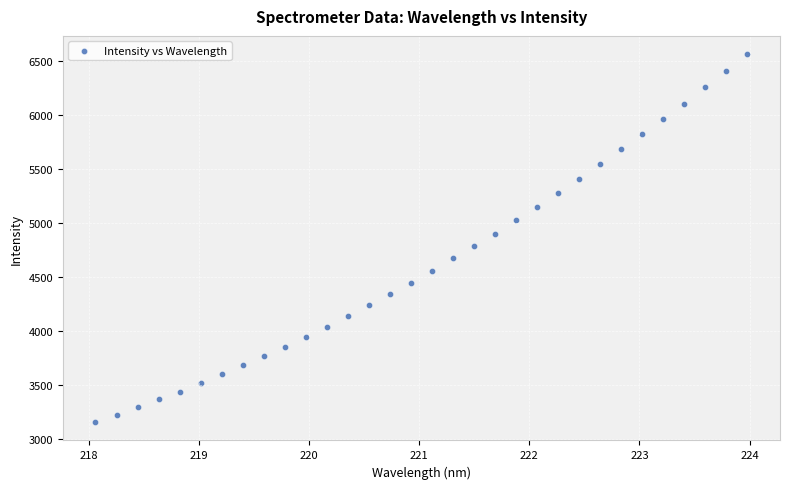

What is the range of Y values (max minus min)?

3402.3